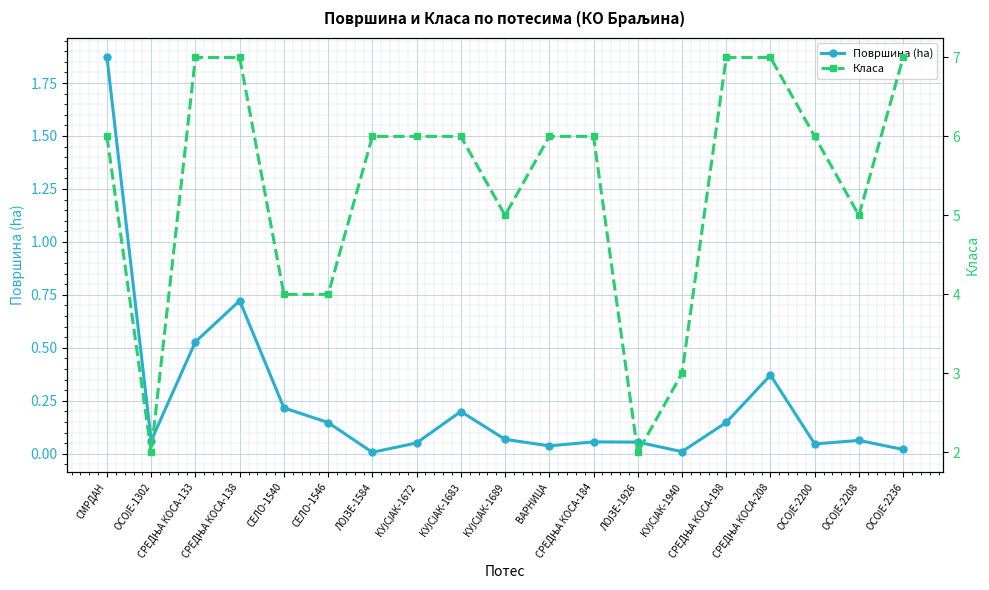

Rank the series by their average value, from highest to lowest.

Класа, Површина (ha)